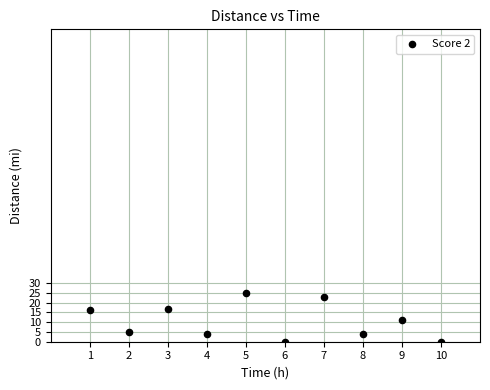

What is the range of X values (max minus min)?

9